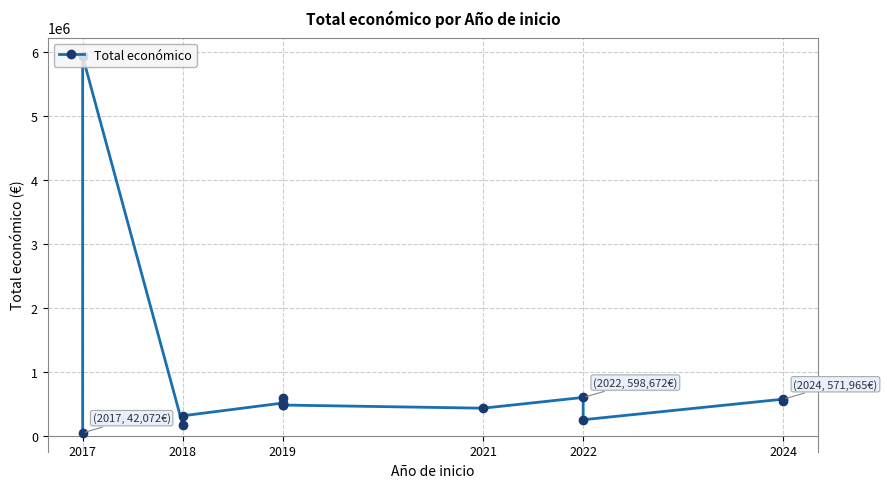

How many interior local valleys (lower than both neighbors) does the data have?

4